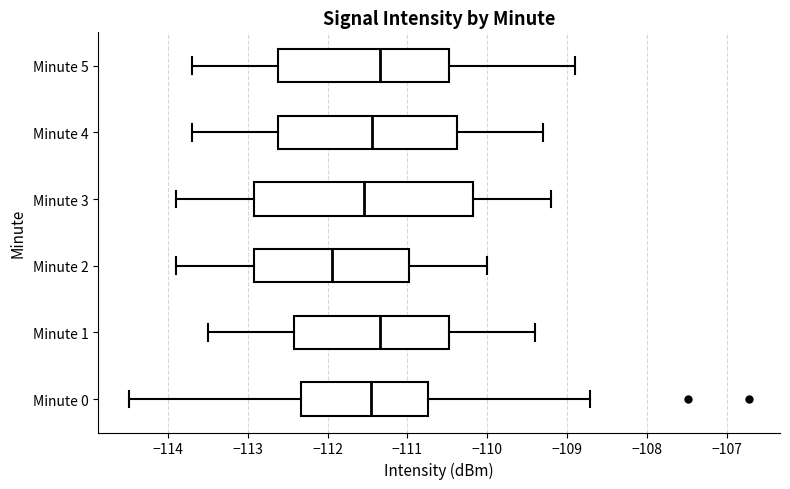

Which box's median line is the furthest to the left?

Minute 2